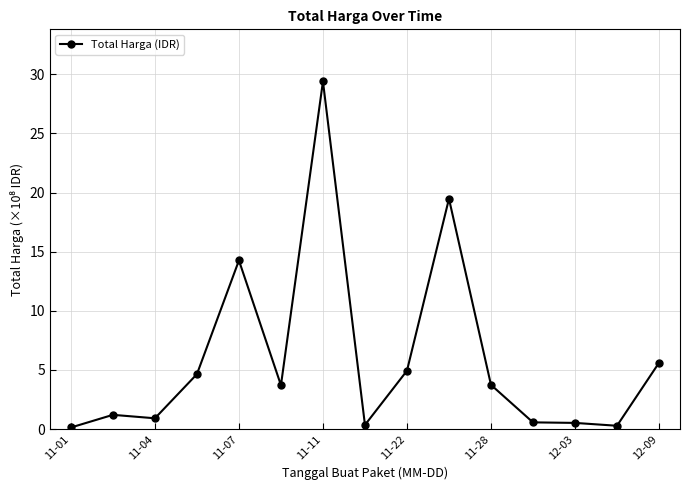

What is the difference between the maximum and minimum values?

29.3